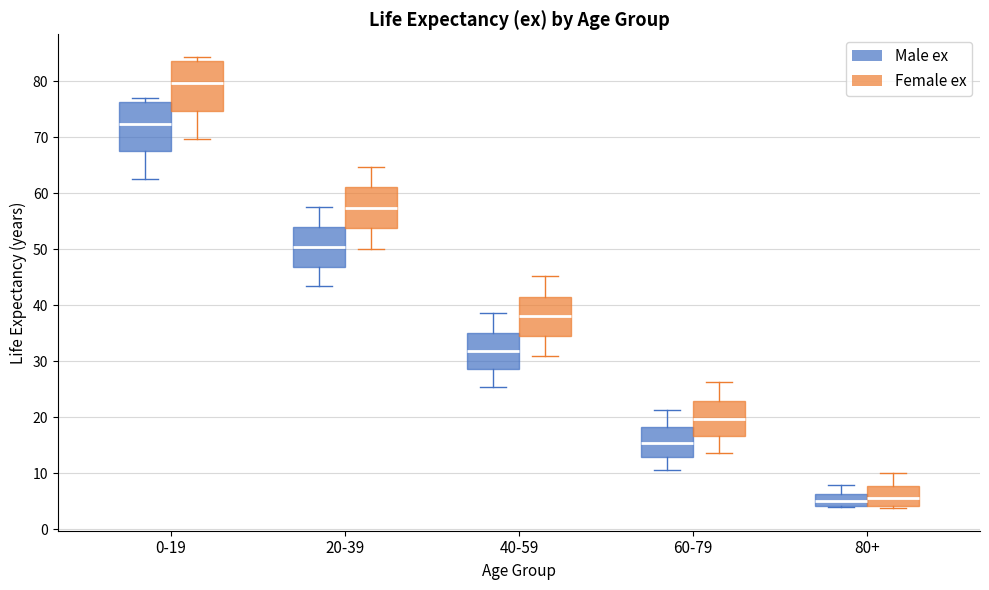

Where does the median line of the box for 60-79 (Female ex) sit on the y-axis? The values are not printed on the chart, so give them approximately, as read against the axis.

20